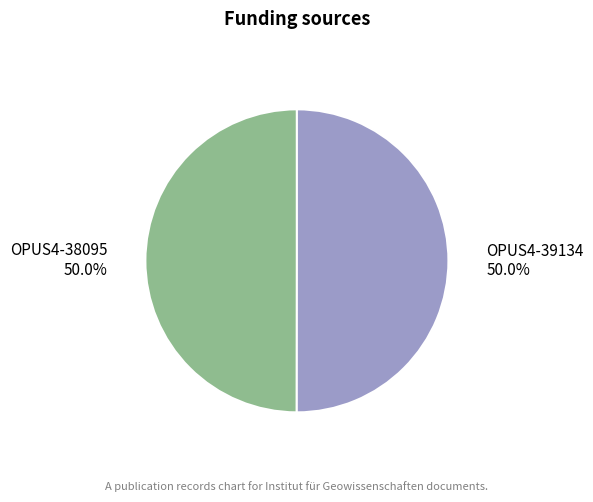

What is the total percentage of OPUS4-38095 and OPUS4-39134?

100.0%